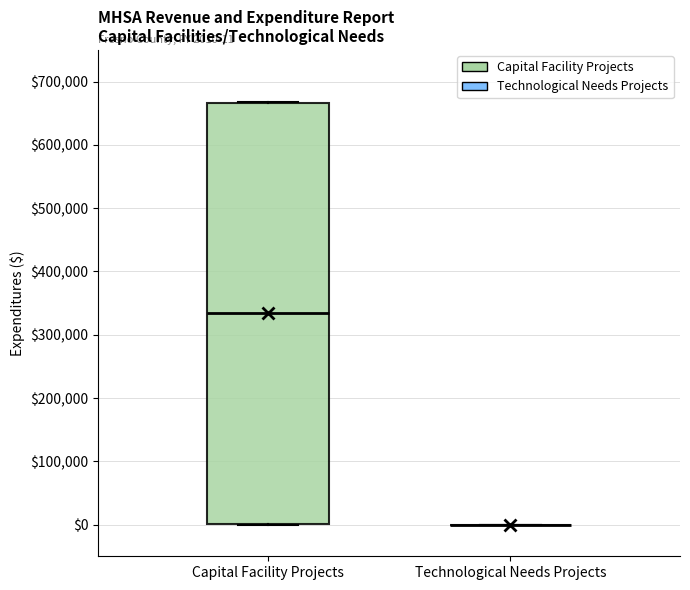

Which box is the tallest, from its lower edge to its upper edge?

Capital Facility Projects